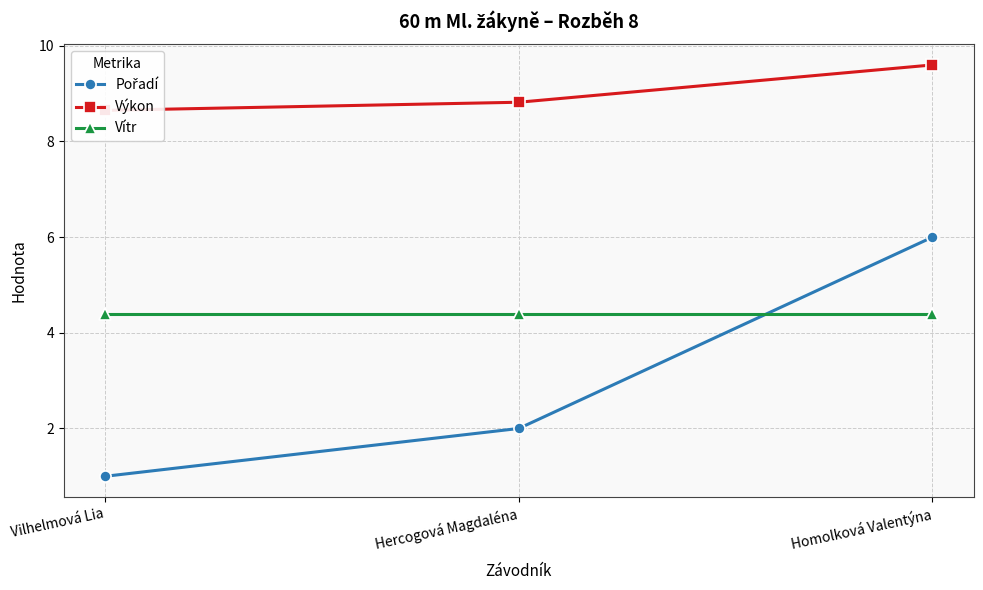

What is the difference between the Pořadí values at Vilhelmová Lia and Homolková Valentýna?

5.0